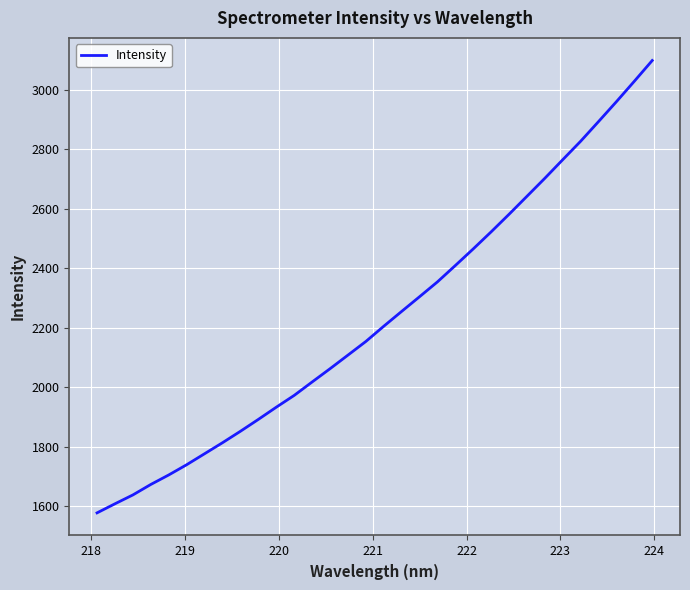

What is the difference between the maximum and minimum values?

1521.5